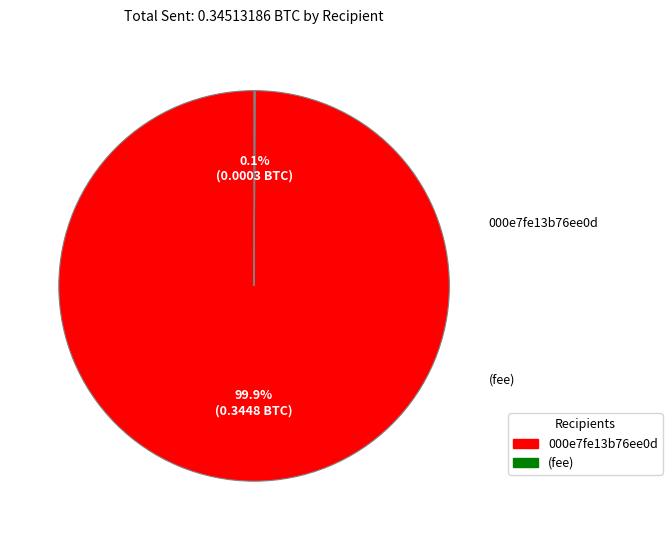

Does any single category account for the majority?

Yes